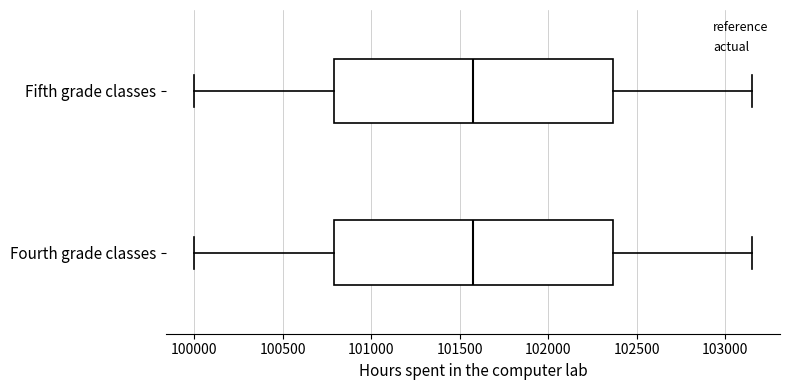

Reading bottom to top, transcribe this box plot: for each box, give where its median line is, the range the box spans, and where its two whiskers end, as read against the x-axis. The values are not printed on the chart, so give them approximately, as read against the axis.

Fourth grade classes: median 101600, box 100800 to 102350, whiskers 100000 to 103150
Fifth grade classes: median 101600, box 100800 to 102350, whiskers 100000 to 103150